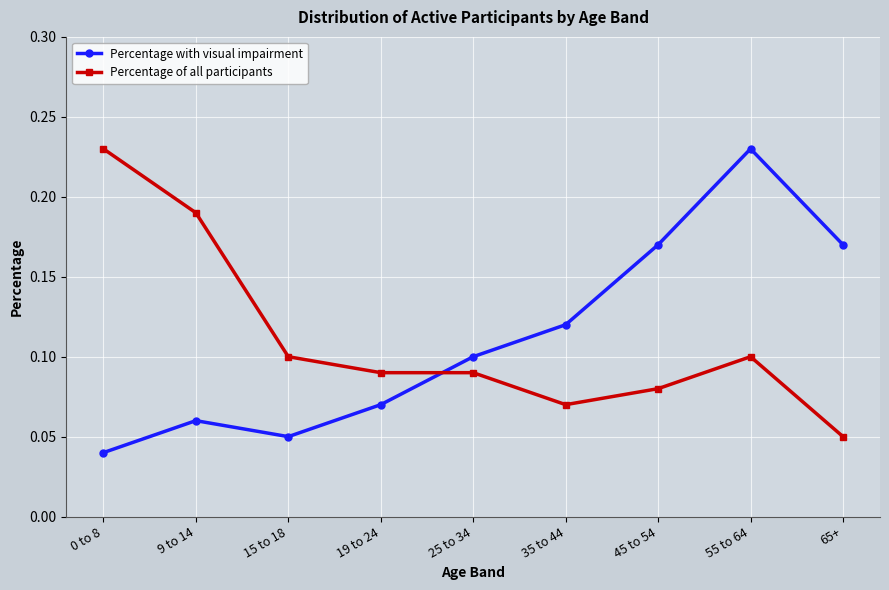

Between 9 to 14 and 19 to 24, which series saw the biggest shift?

Percentage of all participants